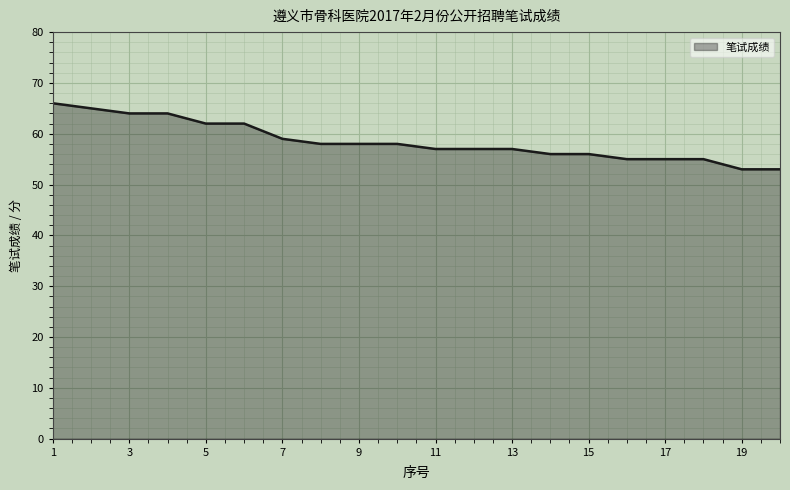

What is the smallest value displayed?

53